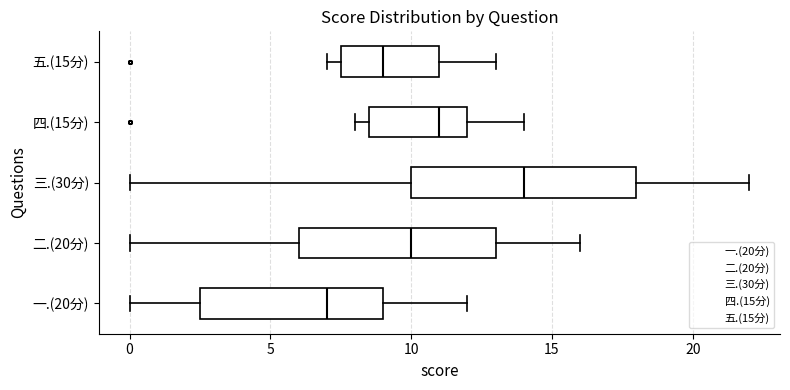

Where is the left edge of the box for 三.(30分) on the x-axis? The values are not printed on the chart, so give them approximately, as read against the axis.

10.0